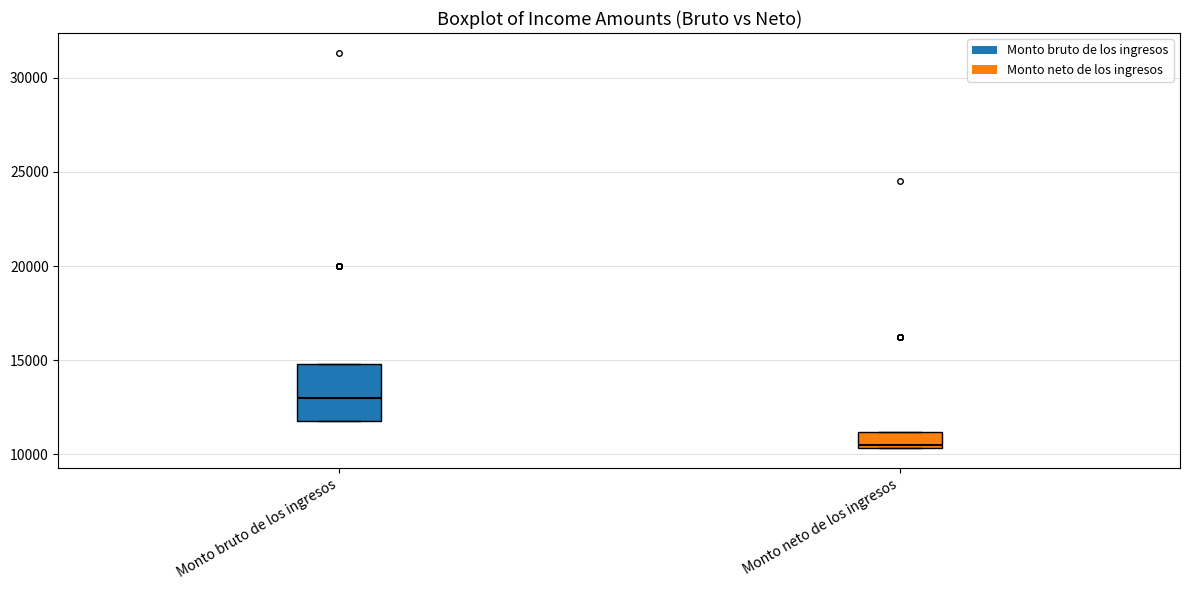

Where is the lower edge of the box for Monto bruto de los ingresos on the y-axis? The values are not printed on the chart, so give them approximately, as read against the axis.

12000